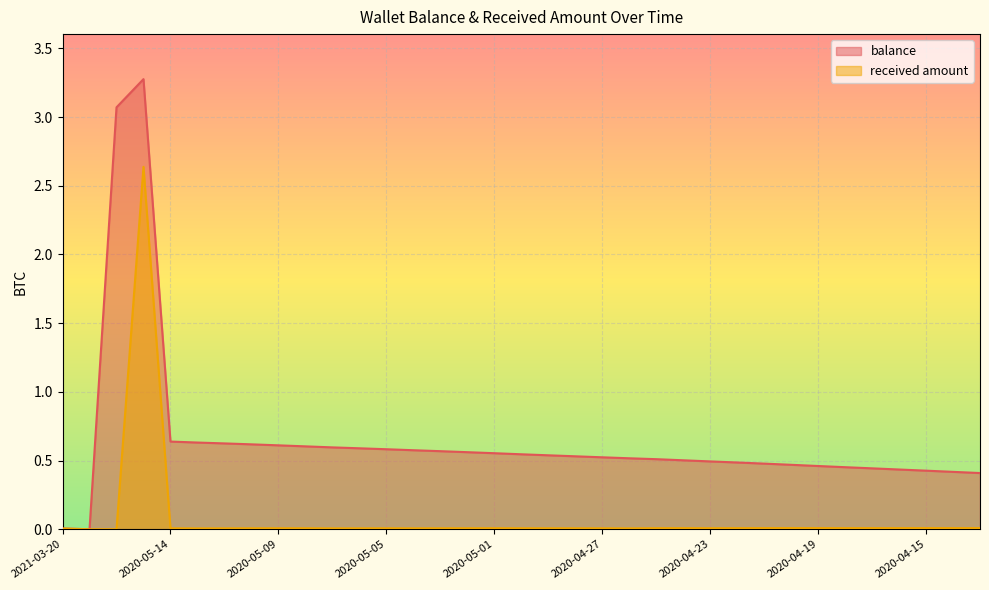

What is the label of the 28th point from the right?

2020-05-10